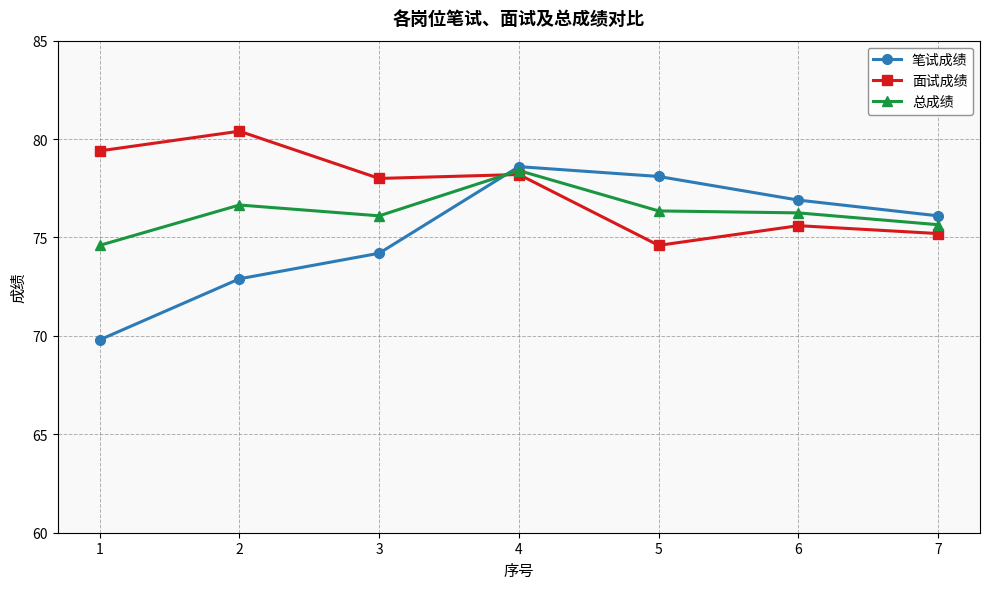

Read the 总成绩 value at 1.

74.6